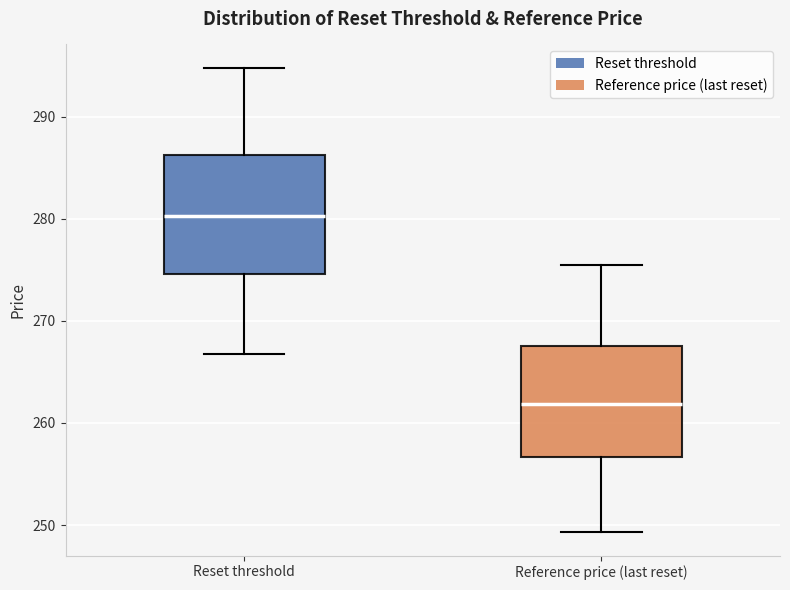

Where does the median line of the box for Reference price (last reset) sit on the y-axis? The values are not printed on the chart, so give them approximately, as read against the axis.

262